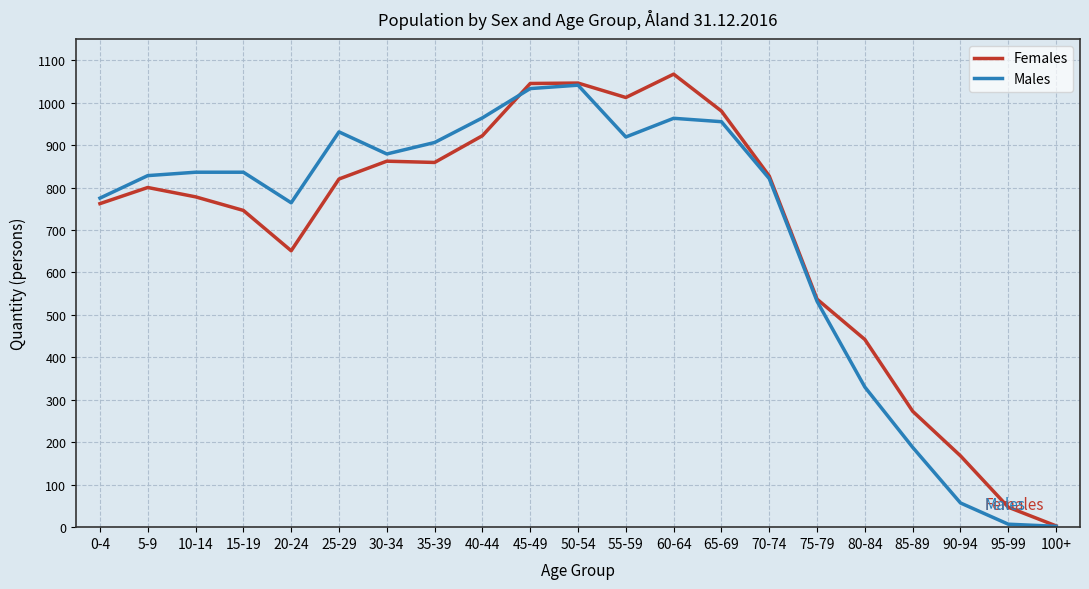

What is the total value across all series at 90-94?

225